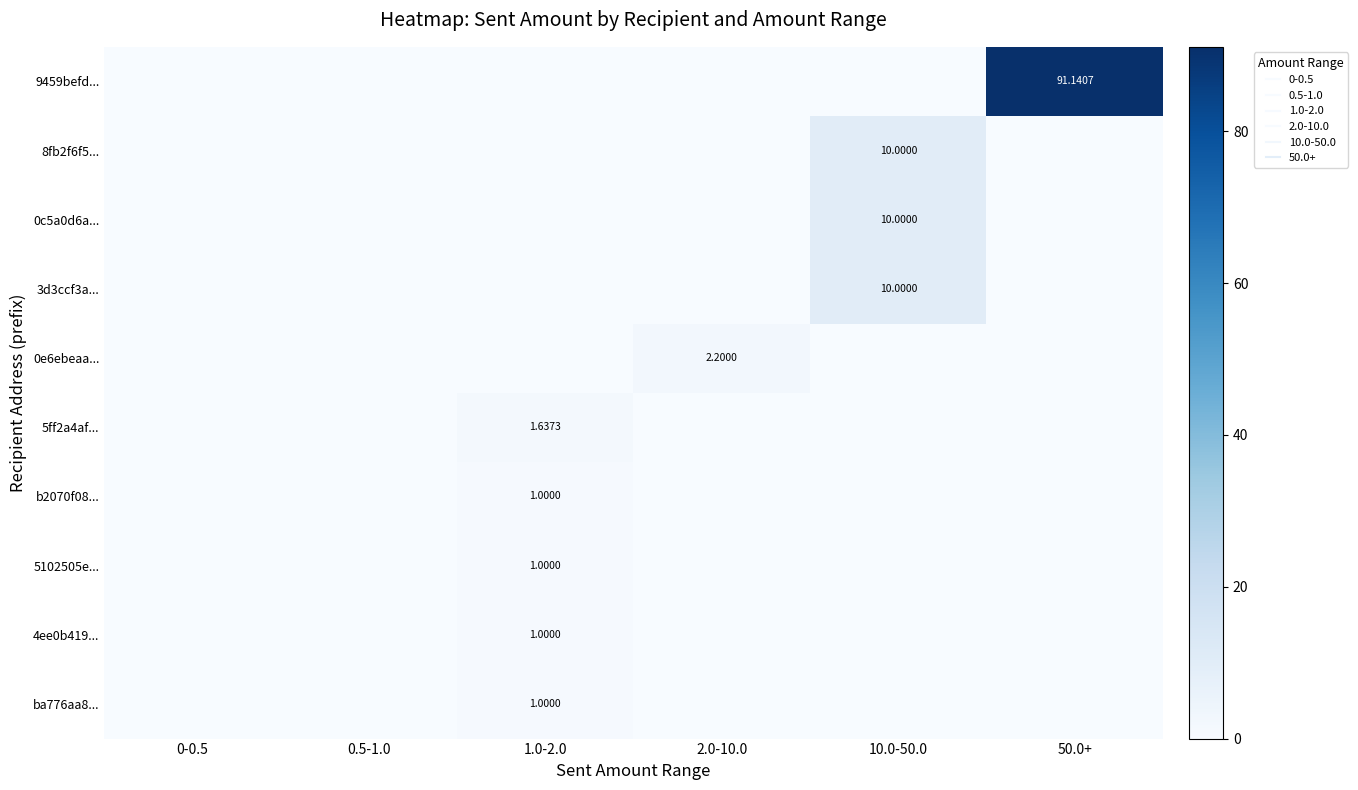

Which series has the widest spread of values?

9459befd...